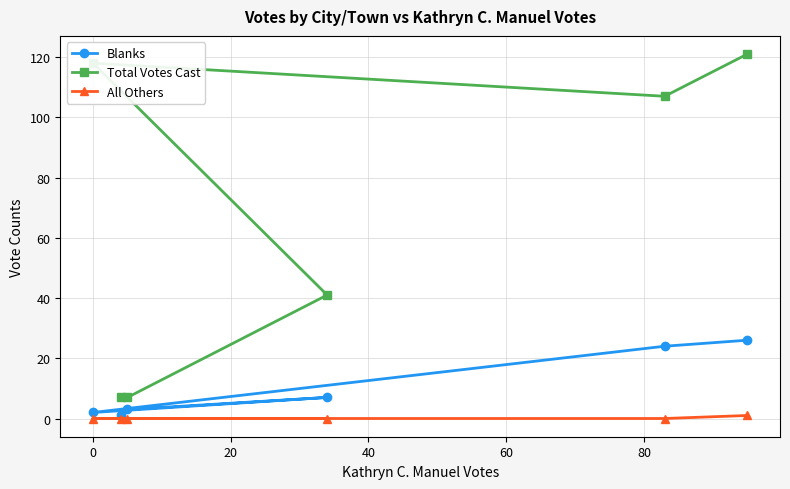

Reading right to left, extract all data points from this chart.

Blanks: 26	24	7	3	1	2
Total Votes Cast: 121	107	41	7	7	118
All Others: 1	0	0	0	0	0